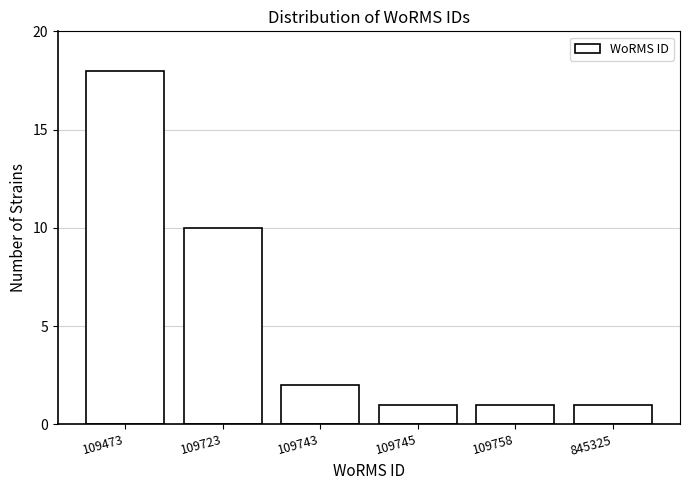

Reading left to right, extract all data points from this chart.

109473=18	109723=10	109743=2	109745=1	109758=1	845325=1